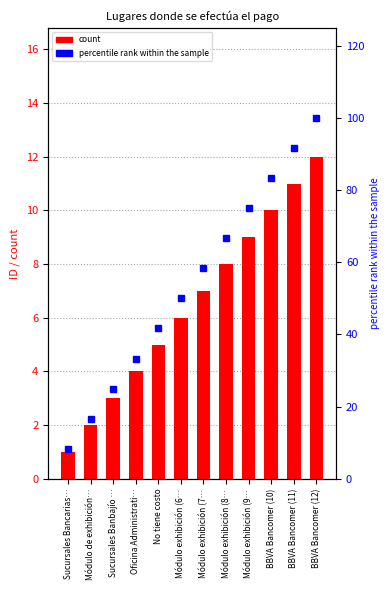

True or false: count has a value of 3.0 at Sucursales Banbajío ….

True